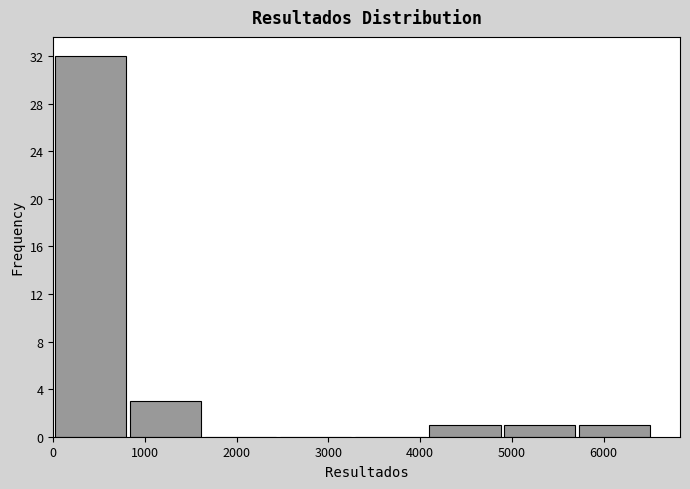

Over which range of the x-axis is the bar tallest?

0 to 800